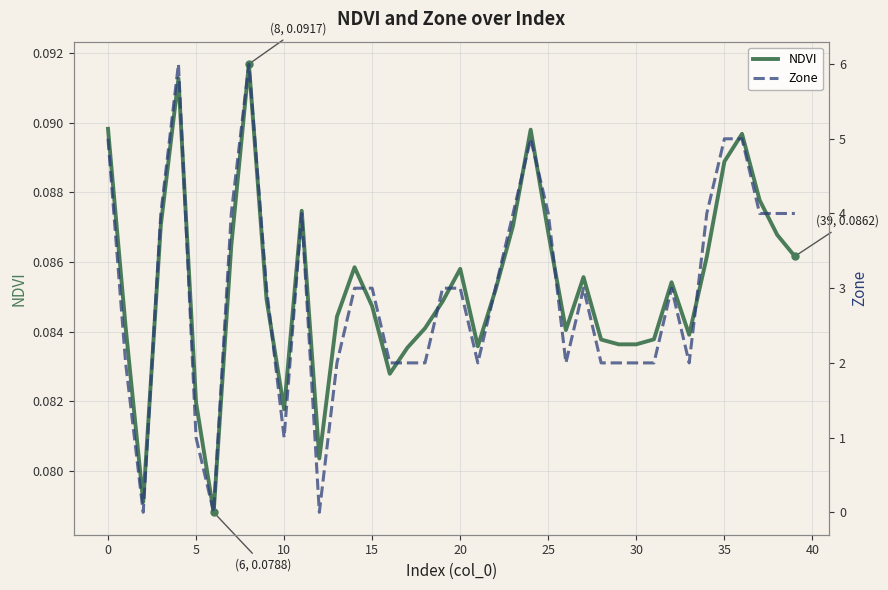

How many intersections are there between Zone and NDVI?

6